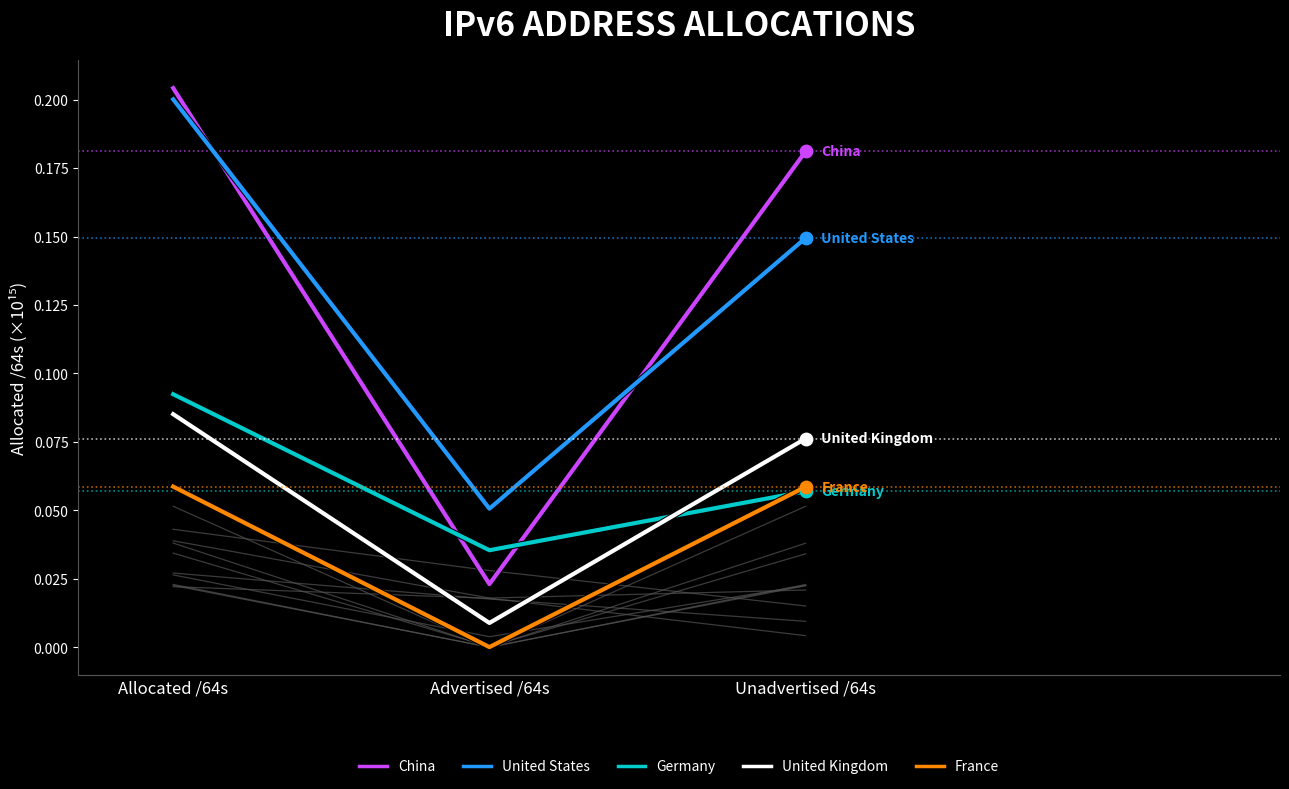

Which series reaches the maximum Y coordinate?

China